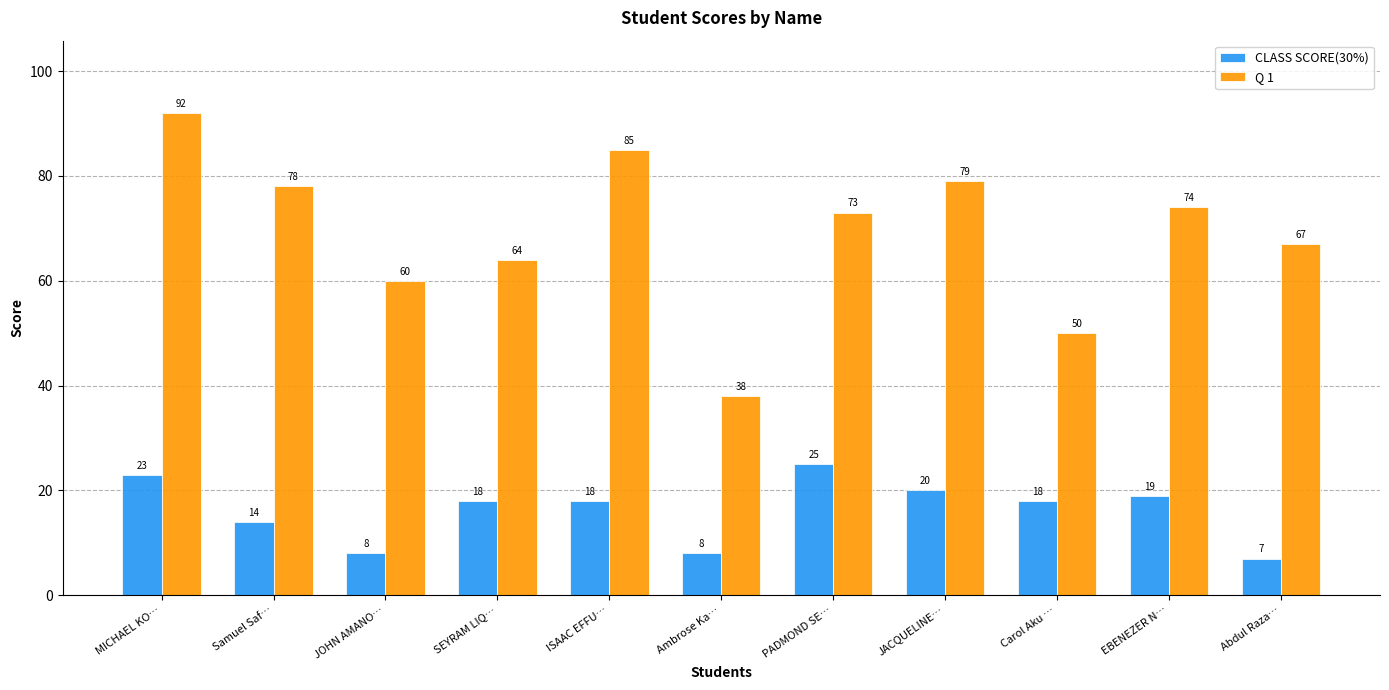

What is the greatest value displayed?

92